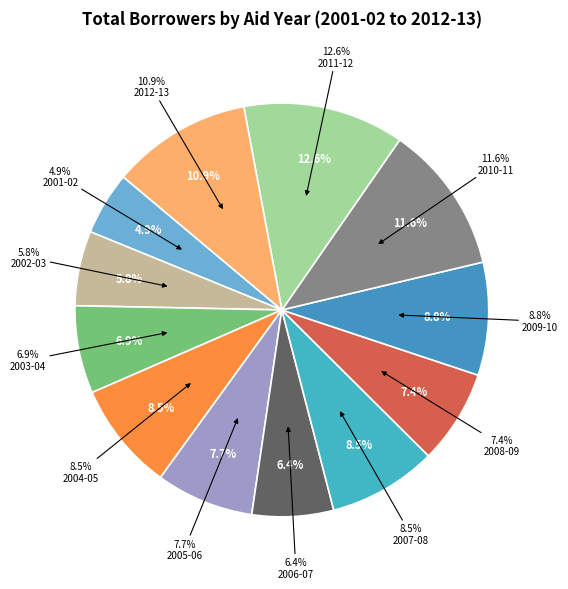

What percentage is NOT represented by 2005-06?

92.3%